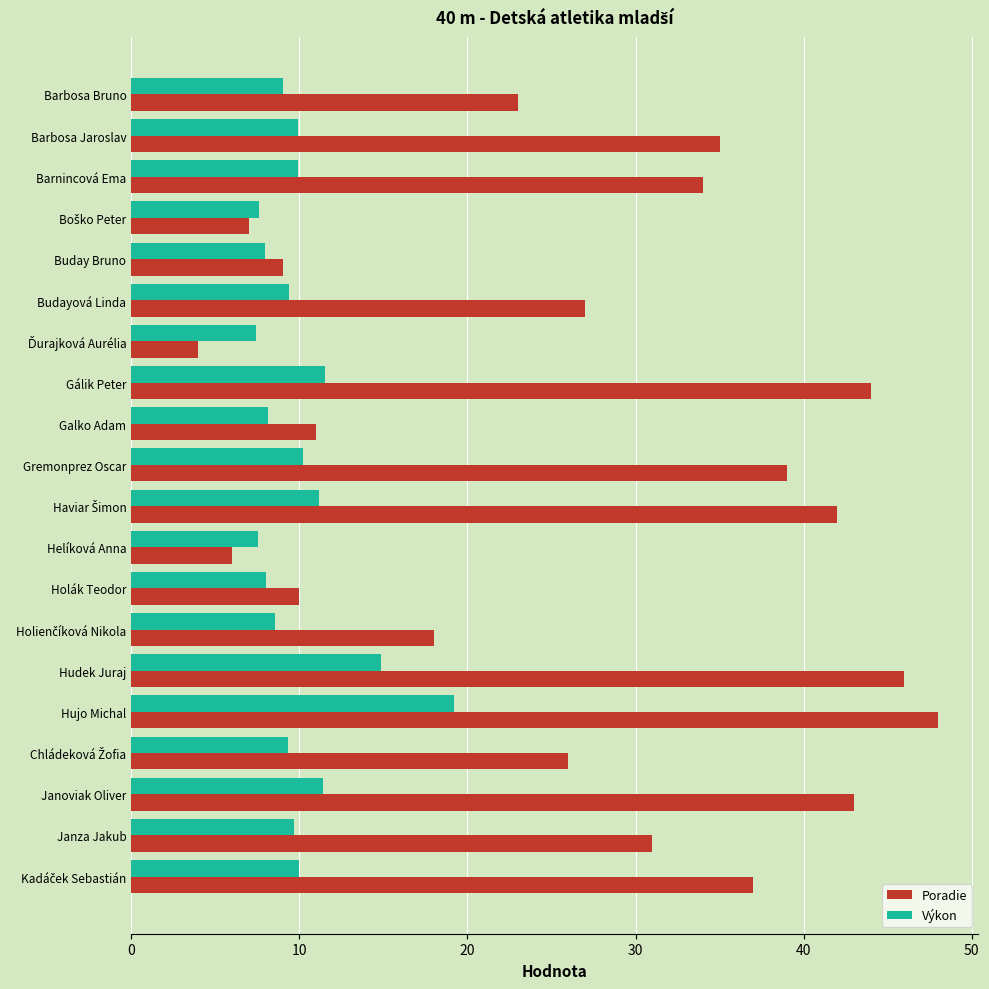

At which category is the sum across all series the highest?

Hujo Michal